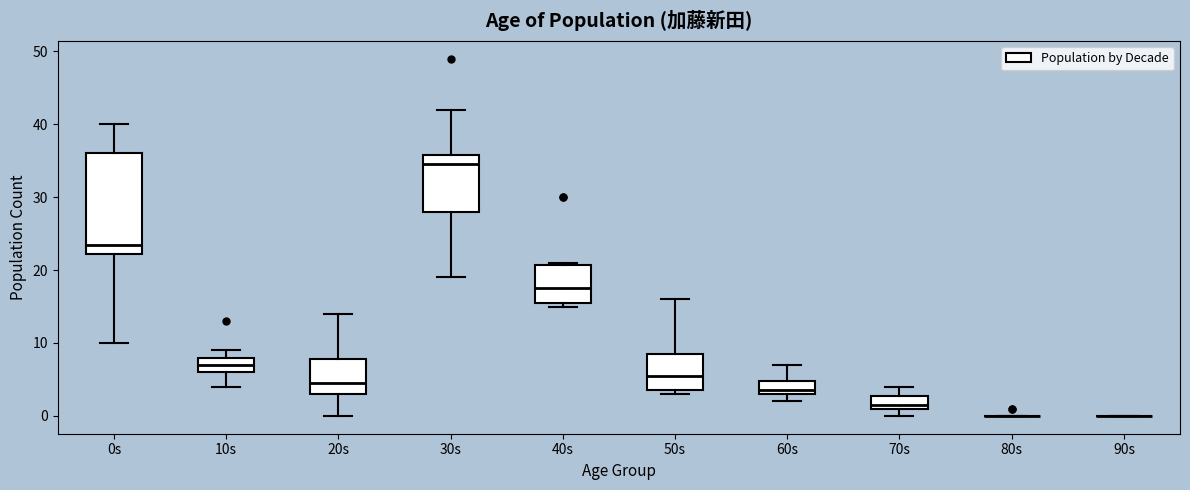

Reading left to right, read every box against the y-axis: the position of its median line, the range the box covers, and the ends of its whiskers. The values are not printed on the chart, so give them approximately, as read against the axis.

0s: median 24, box 22 to 36, whiskers 10 to 40
10s: median 7, box 6 to 8, whiskers 4 to 9
20s: median 5, box 3 to 8, whiskers 0 to 14
30s: median 35, box 28 to 36, whiskers 19 to 42
40s: median 18, box 16 to 21, whiskers 15 to 21
50s: median 6, box 4 to 9, whiskers 3 to 16
60s: median 4, box 3 to 5, whiskers 2 to 7
70s: median 2, box 1 to 3, whiskers 0 to 4
80s: box collapsed to a line at 0, whiskers 0 to 0
90s: box collapsed to a line at 0, whiskers 0 to 0